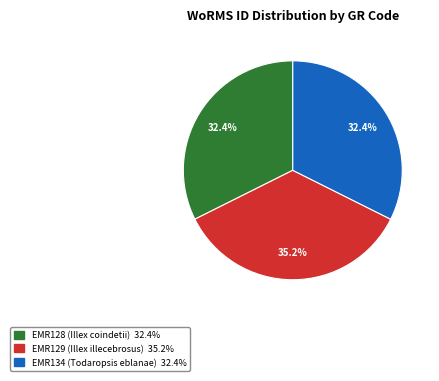

Does any single category account for the majority?

No